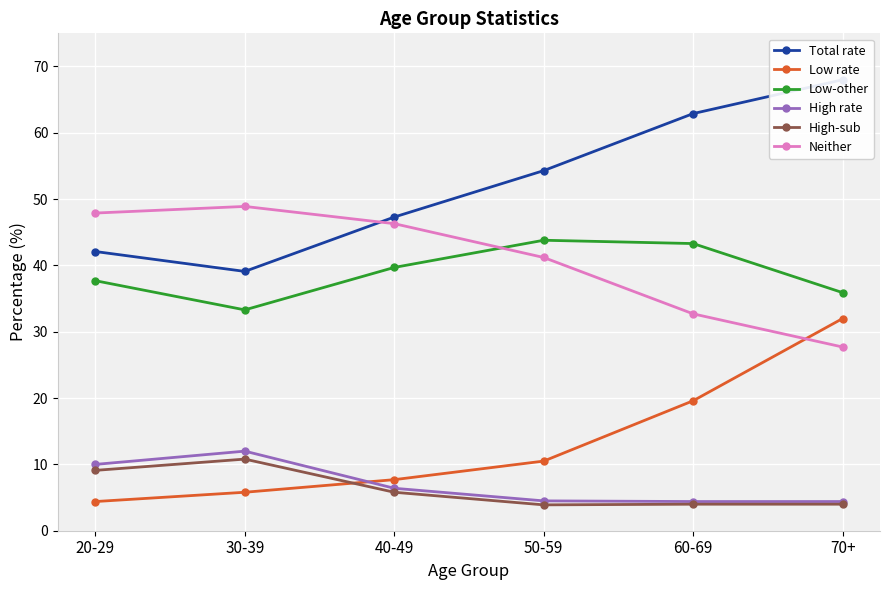

At which label does Neither reach its peak?

30-39